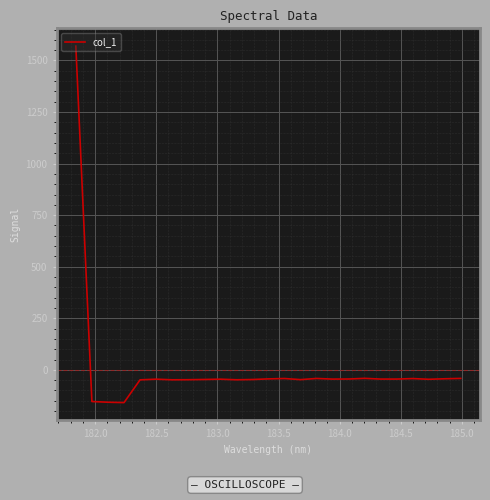

What is the maximum value shown in the chart?

1569.5